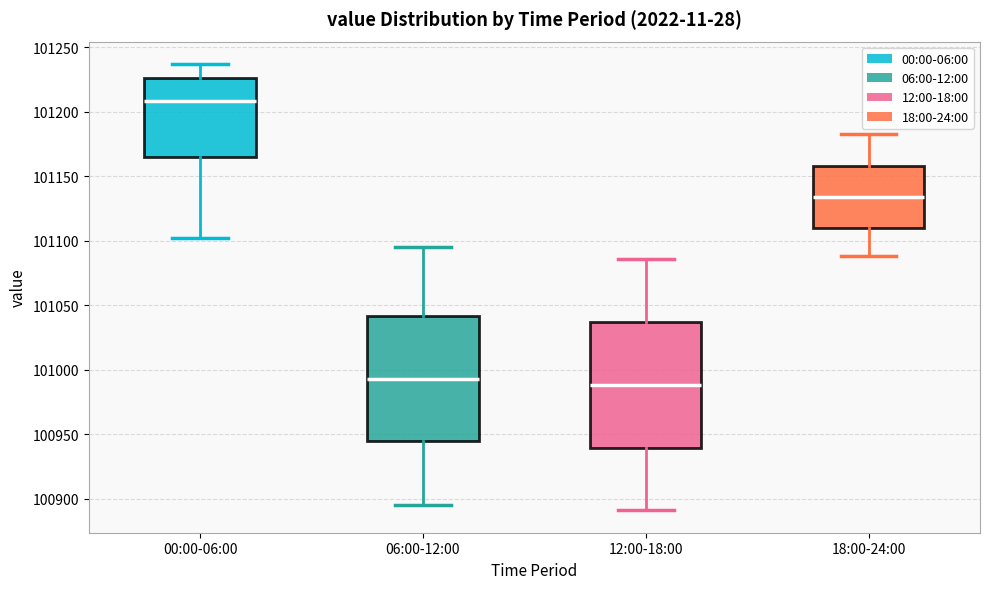

Reading left to right, read every box against the y-axis: the position of its median line, the range the box covers, and the ends of its whiskers. The values are not printed on the chart, so give them approximately, as read against the axis.

00:00-06:00: median 101210, box 101165 to 101225, whiskers 101100 to 101235
06:00-12:00: median 100995, box 100945 to 101040, whiskers 100895 to 101095
12:00-18:00: median 100990, box 100940 to 101035, whiskers 100890 to 101085
18:00-24:00: median 101135, box 101110 to 101160, whiskers 101090 to 101185